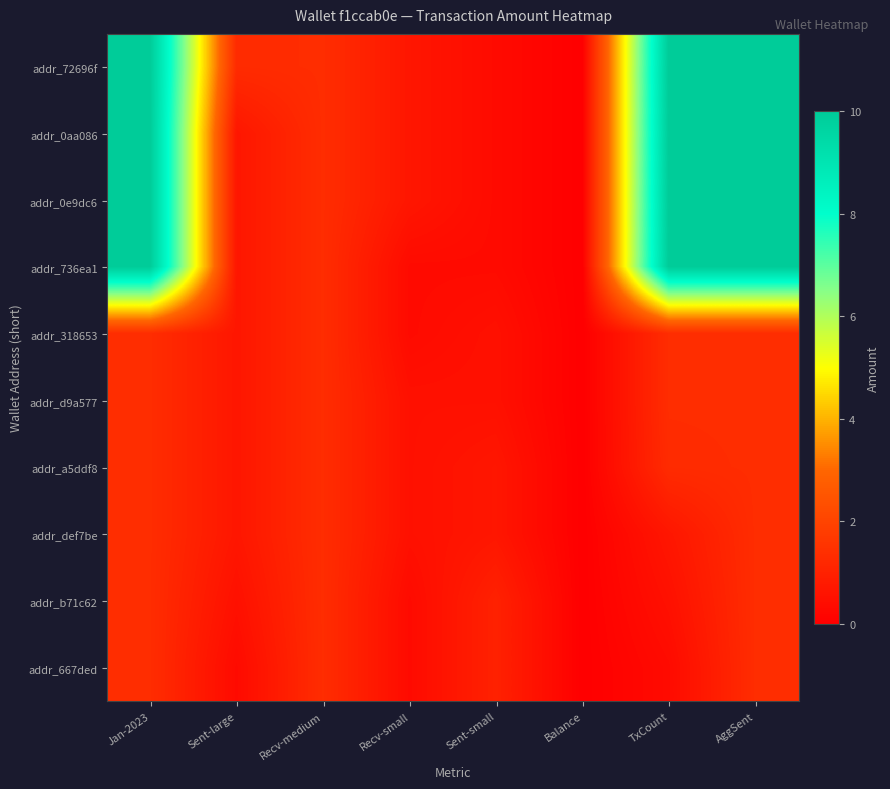

List the series in order of their peak value, highest first.

addr_72696f, addr_0aa086, addr_0e9dc6, addr_736ea1, addr_318653, addr_d9a577, addr_a5ddf8, addr_def7be, addr_b71c62, addr_667ded